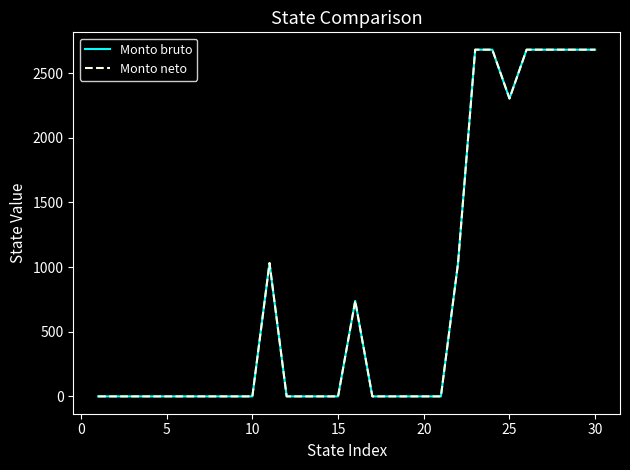

True or false: Monto bruto has more than 0 interior local peaks.

True